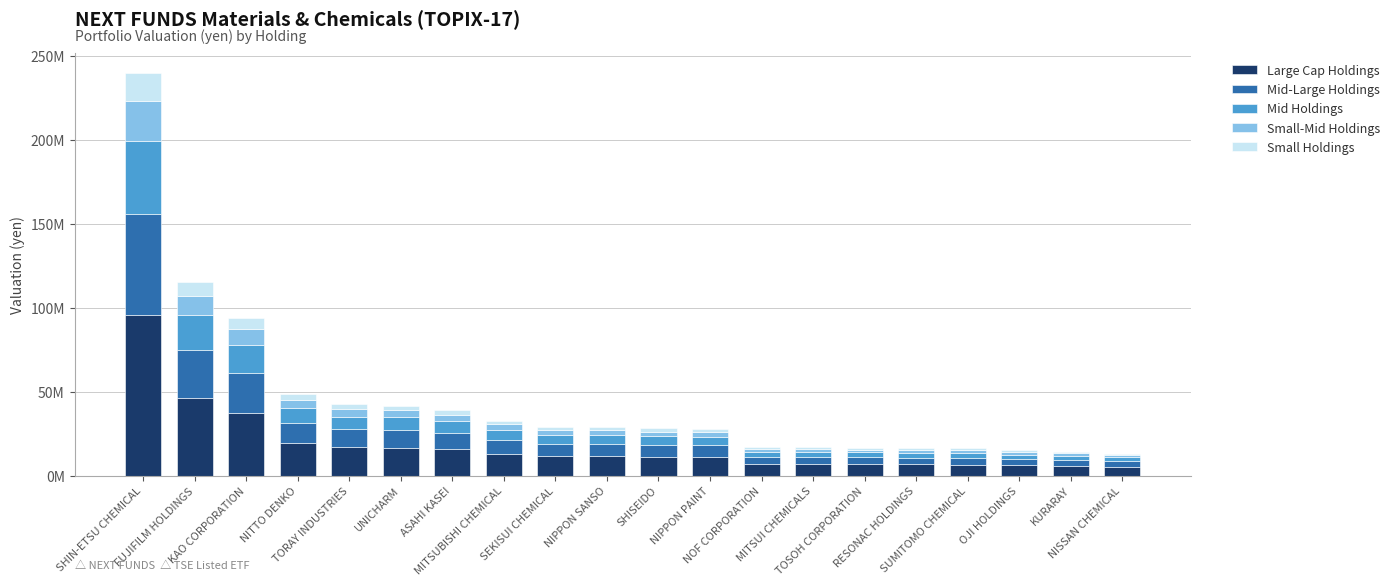

What are all the series names shown in the legend?

Large Cap Holdings, Mid-Large Holdings, Mid Holdings, Small-Mid Holdings, Small Holdings